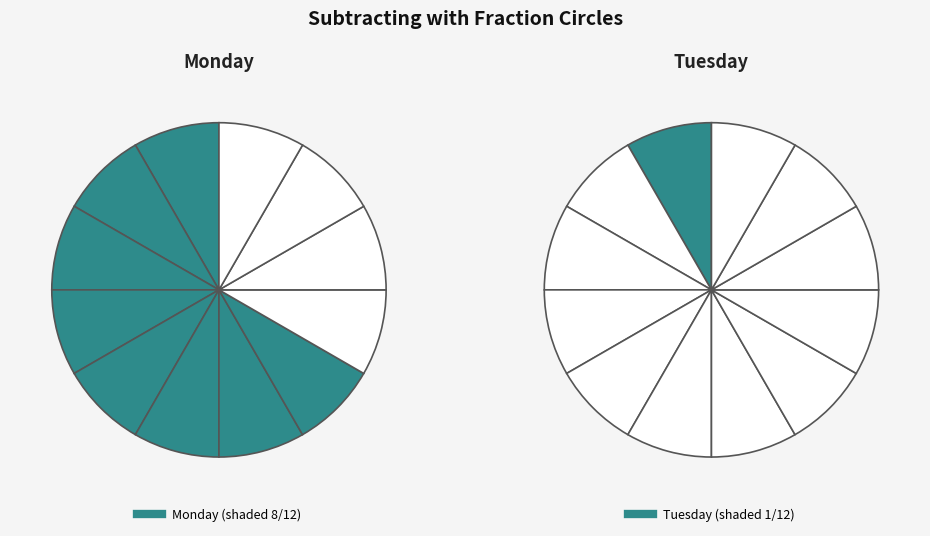

What is the change in value from 4 to 8?

+4